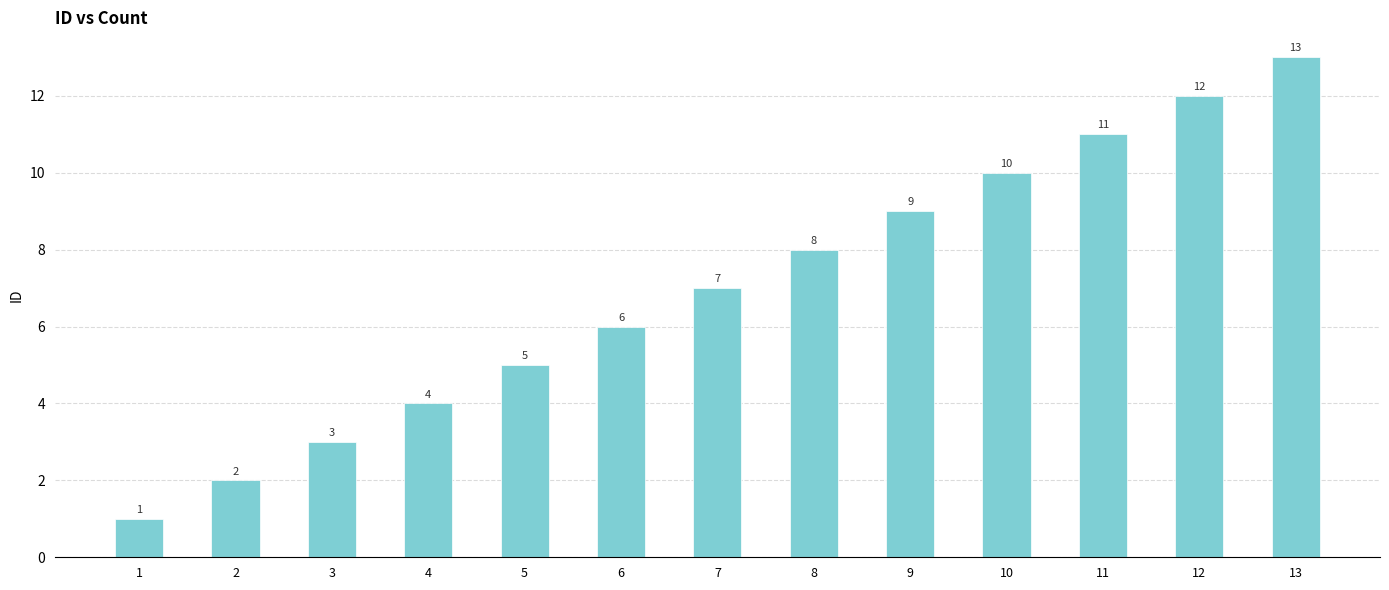

Which label corresponds to the largest value in the chart?

13